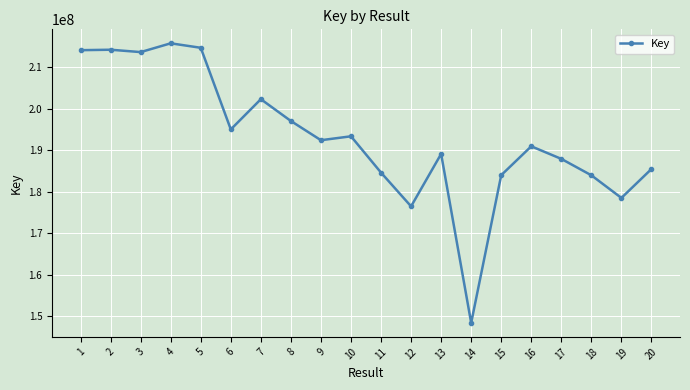

What is the change in value from 11 to 14?

-36215177